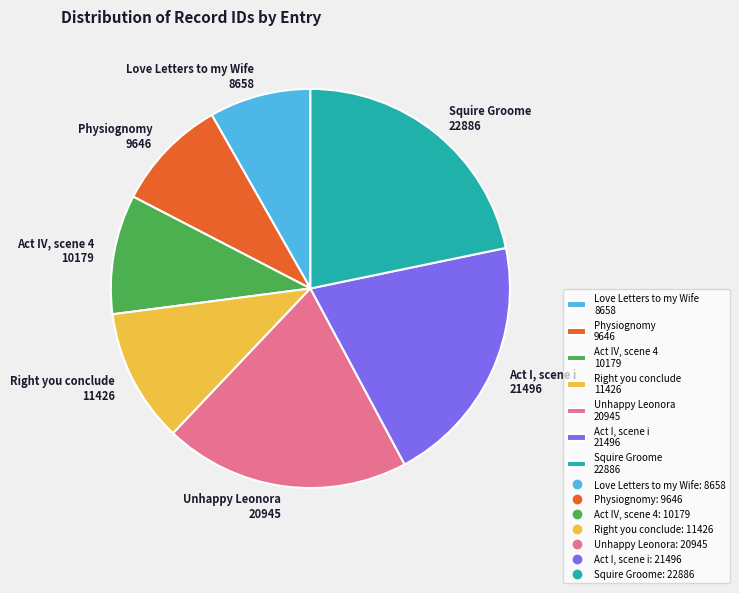

Rank the categories by value from lowest to highest.

Love Letters to my Wife, Physiognomy, Act IV, scene 4, Right you conclude, Unhappy Leonora, Act I, scene i, Squire Groome